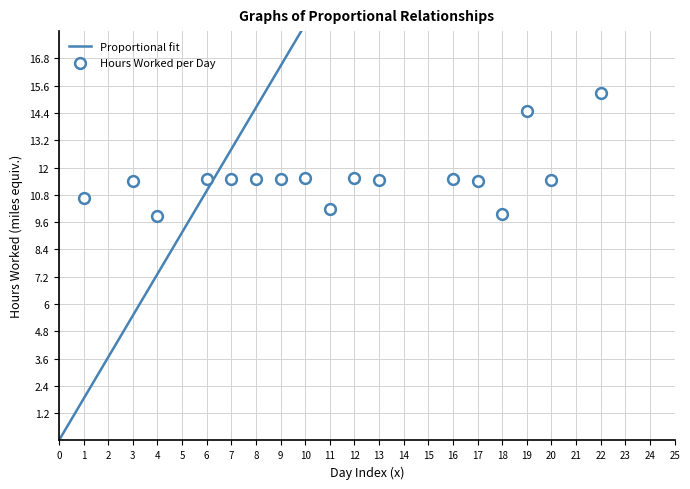

What is the range of Y values (max minus min)?

5.4